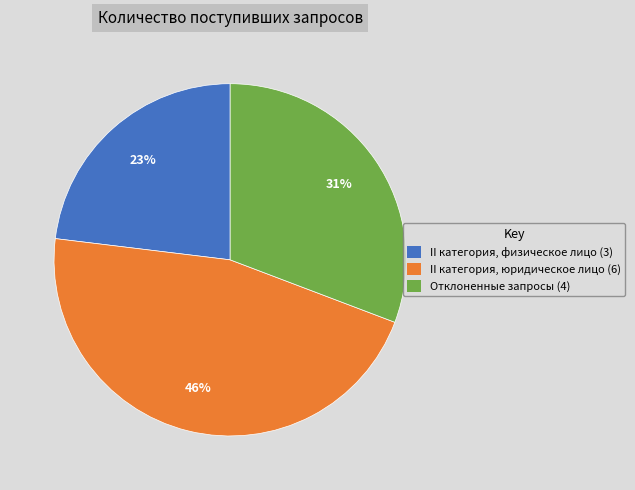

How many segments does this pie chart have?

3